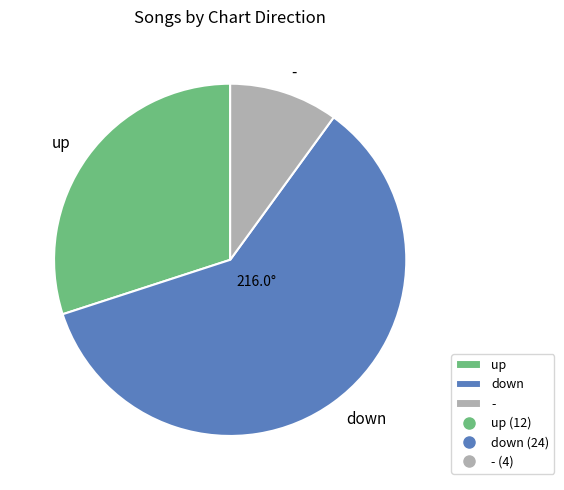

True or false: up accounts for 20% of the total.

False